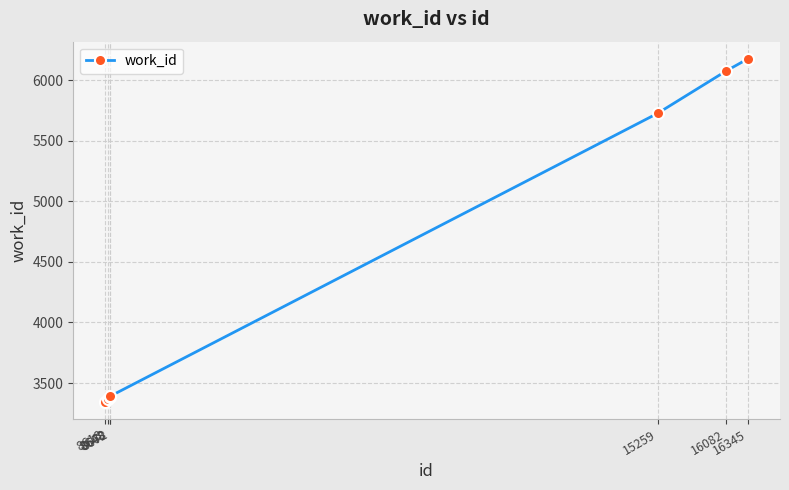

What is the sum of all values?

31468